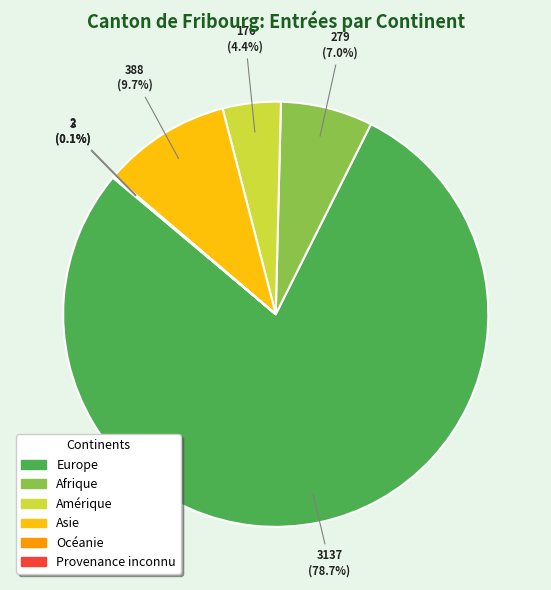

Which slice is the largest?

Europe